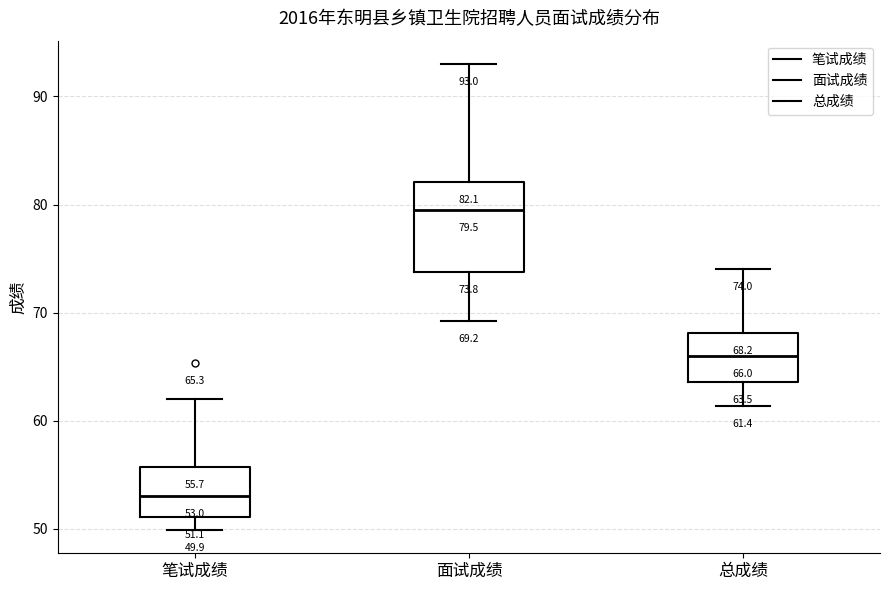

Which box's median line is the lowest?

笔试成绩